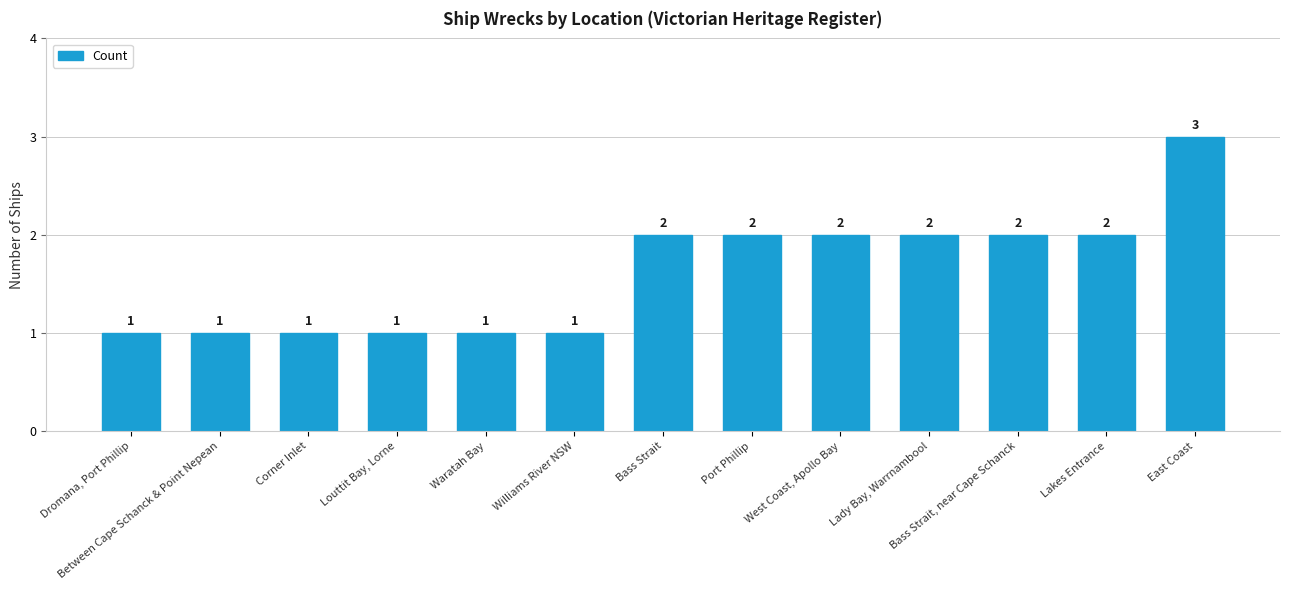

What is the approximate value at West Coast, Apollo Bay?

2